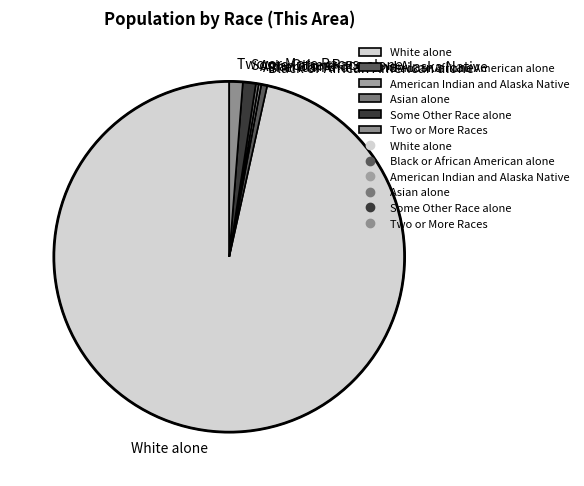

Which category has the biggest portion of the pie?

White alone